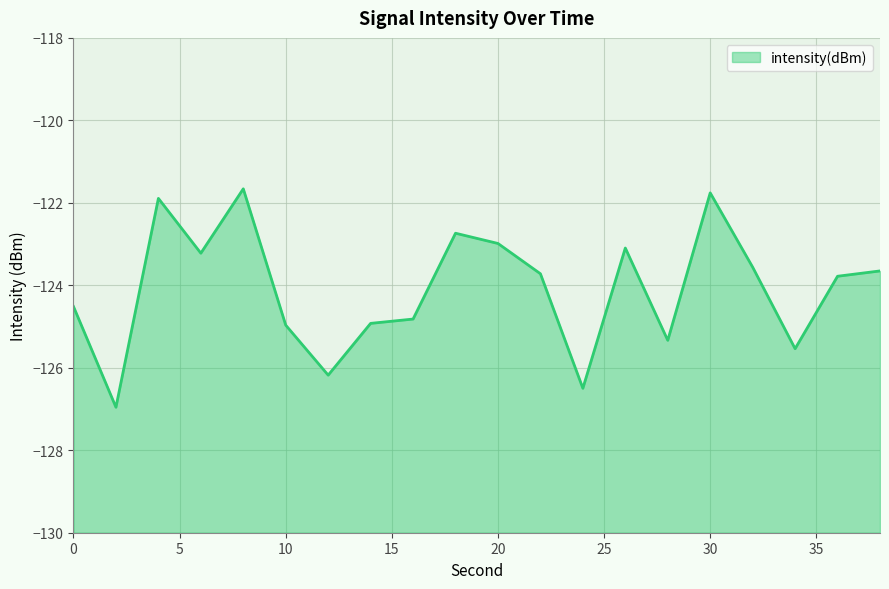

What is the approximate value at 2?

-127.0